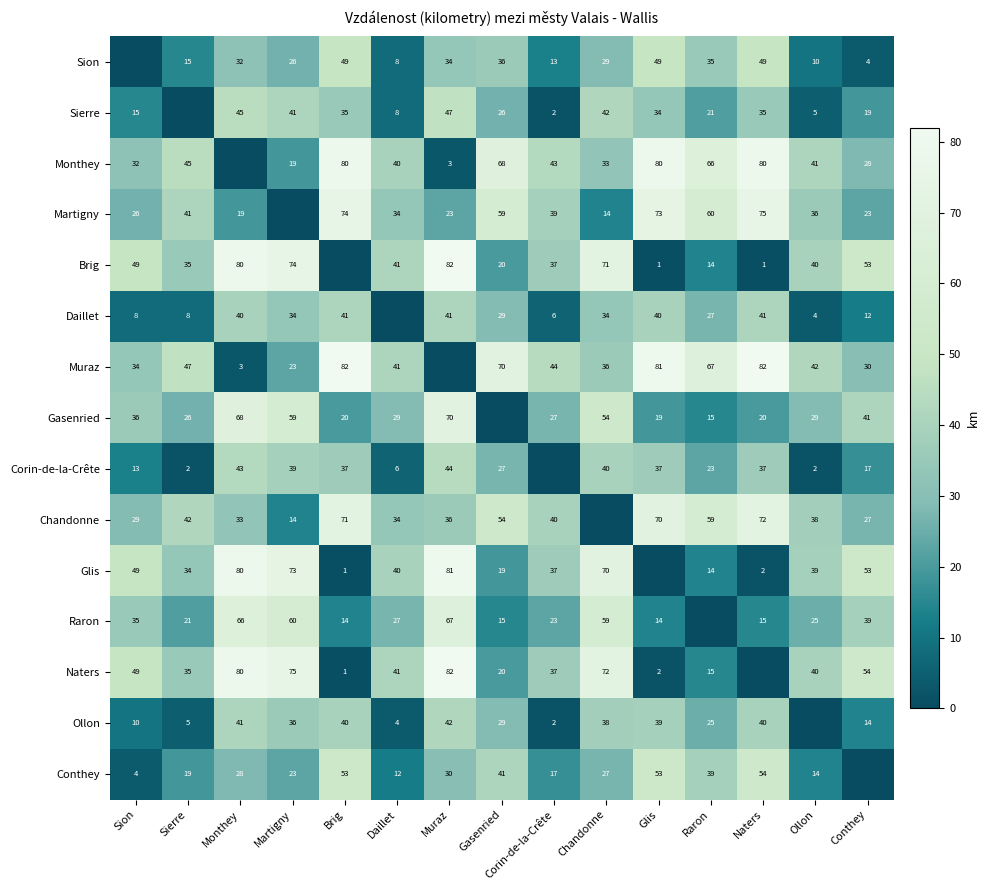

The Martigny series shows 36 at Ollon. True or false?

True